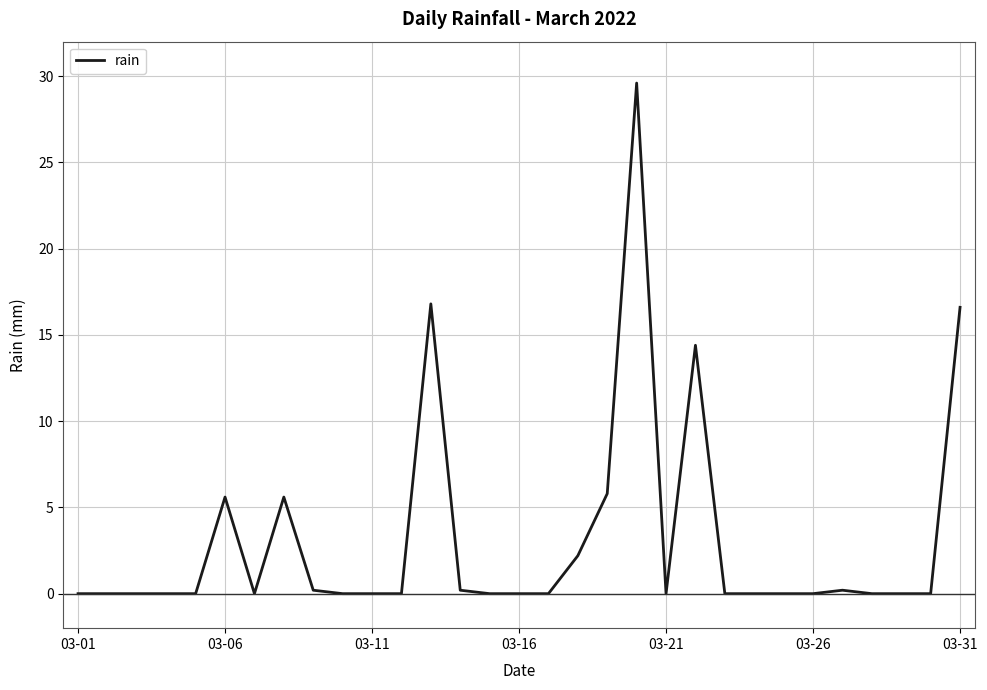

What is the difference between the maximum and minimum values?

29.6